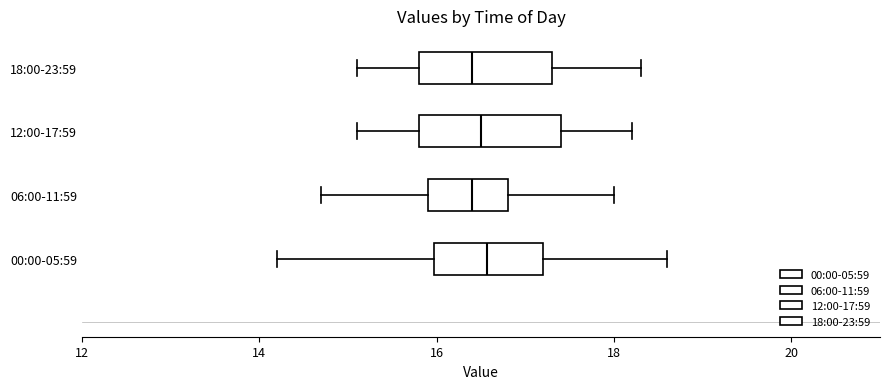

Where does the median line of the box for 06:00-11:59 sit on the x-axis? The values are not printed on the chart, so give them approximately, as read against the axis.

16.4